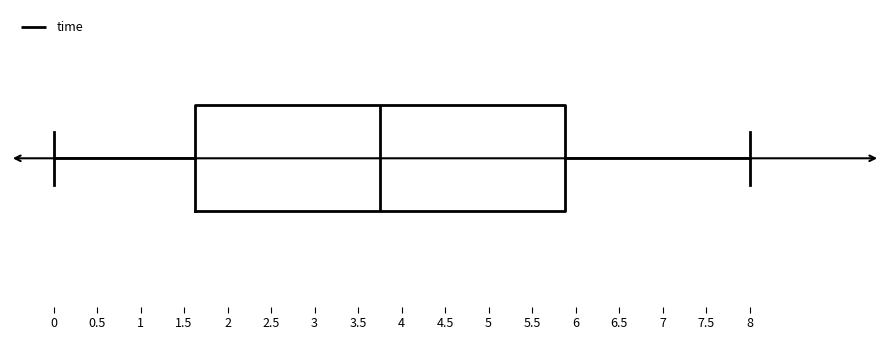

Where does the left whisker of the box end on the x-axis? The values are not printed on the chart, so give them approximately, as read against the axis.

0.00